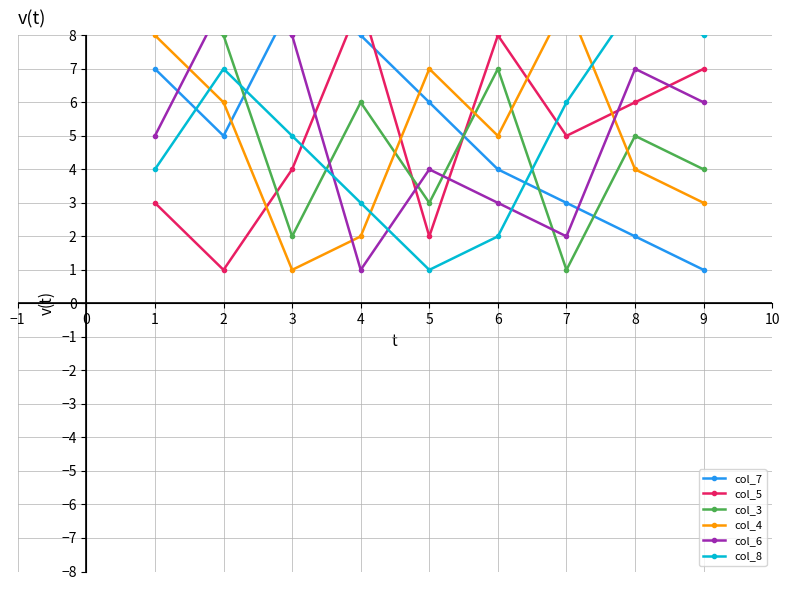

What is the difference between the second highest and minimum values in the col_5 series?

7